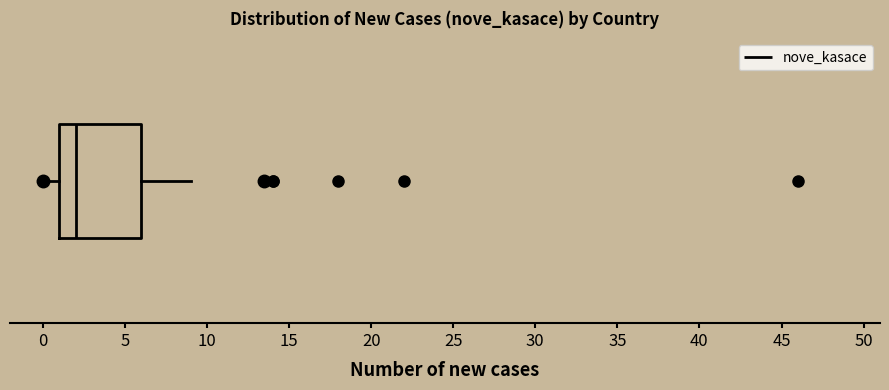

Read this box plot against the x-axis: the position of the median line, the range covered by the box, and the ends of both whiskers. The values are not printed on the chart, so give them approximately, as read against the axis.

median 2, box 1 to 6, whiskers 0 to 9